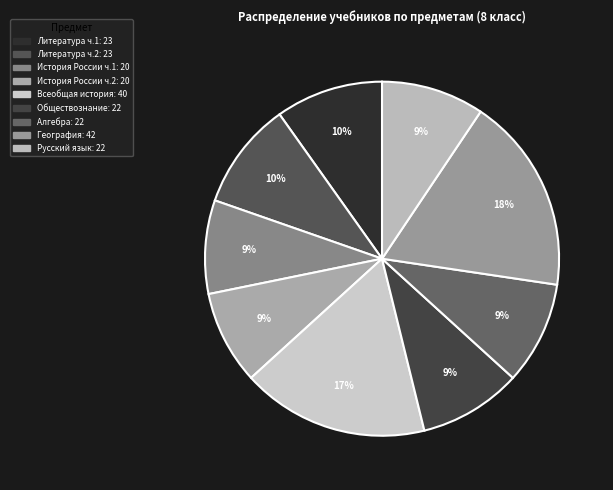

Does any single category account for the majority?

No